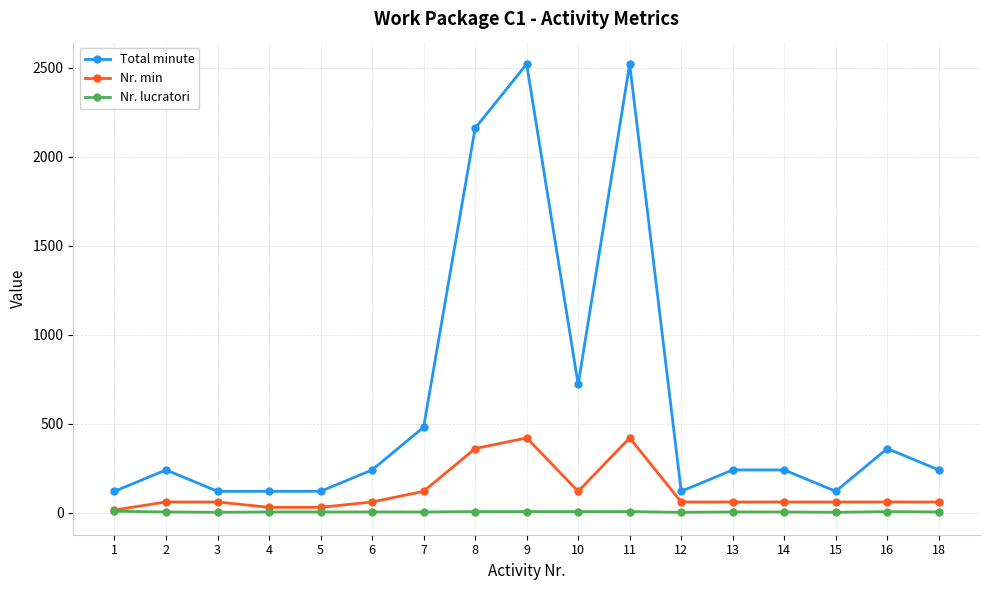

At 10, list the series in order from smallest to largest.

Nr. lucratori, Nr. min, Total minute